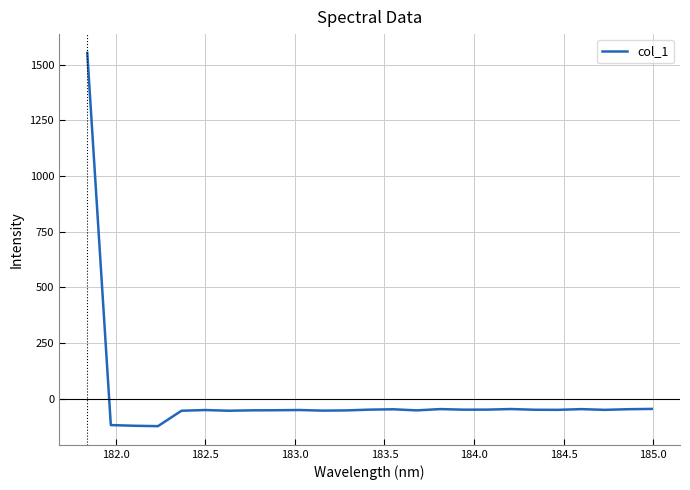

What is the smallest value displayed?

-124.2